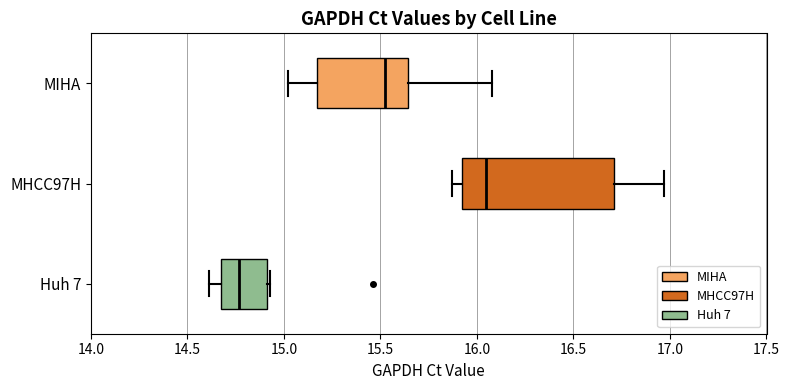

Reading bottom to top, read every box against the x-axis: the position of its median line, the range the box covers, and the ends of its whiskers. The values are not printed on the chart, so give them approximately, as read against the axis.

Huh 7: median 14.75, box 14.65 to 14.90, whiskers 14.60 to 14.95
MHCC97H: median 16.05, box 15.95 to 16.70, whiskers 15.85 to 16.95
MIHA: median 15.55, box 15.15 to 15.65, whiskers 15.00 to 16.10